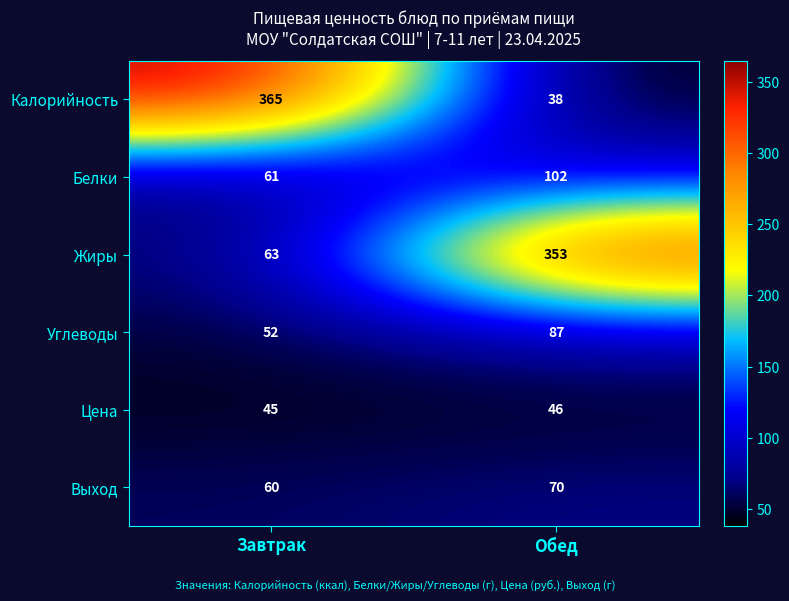

At Обед, list the series in order from smallest to largest.

Калорийность, Цена, Выход, Углеводы, Белки, Жиры